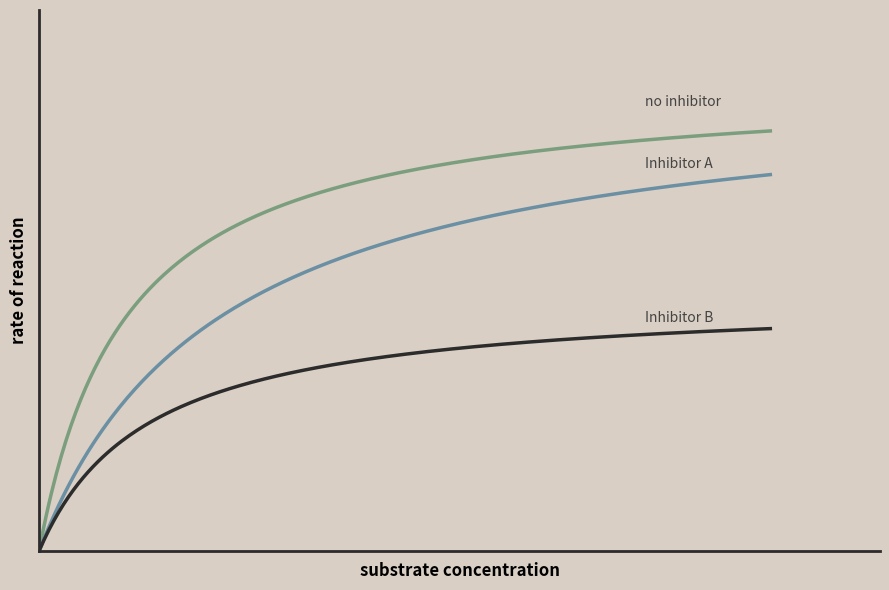

Does the chart display data point markers on the line(s)?

No